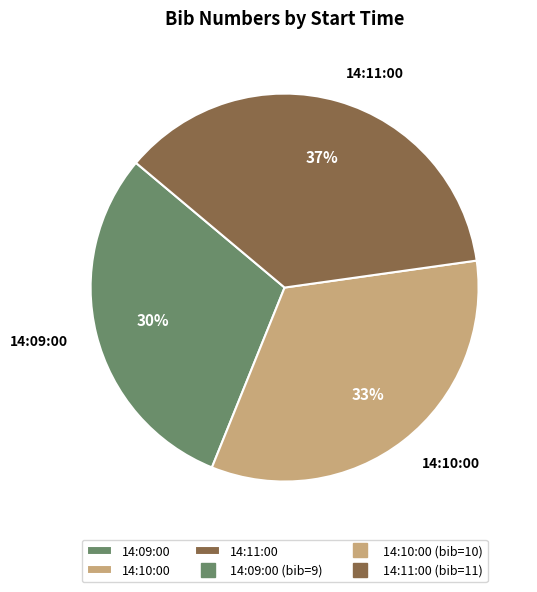

Does any single category account for the majority?

No